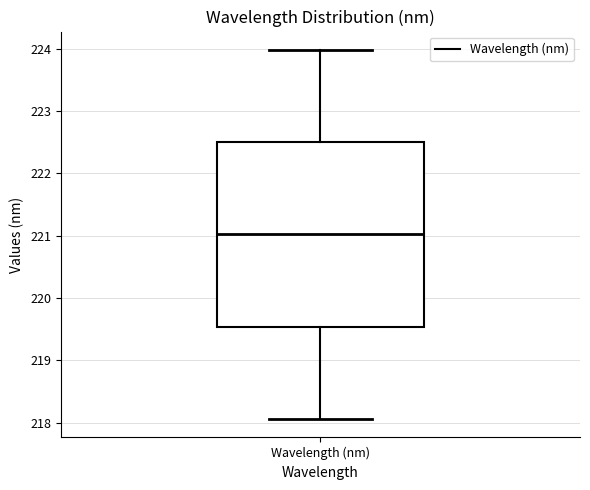

Read this box plot against the y-axis: the position of the median line, the range covered by the box, and the ends of both whiskers. The values are not printed on the chart, so give them approximately, as read against the axis.

median 221.0, box 219.5 to 222.5, whiskers 218.1 to 224.0